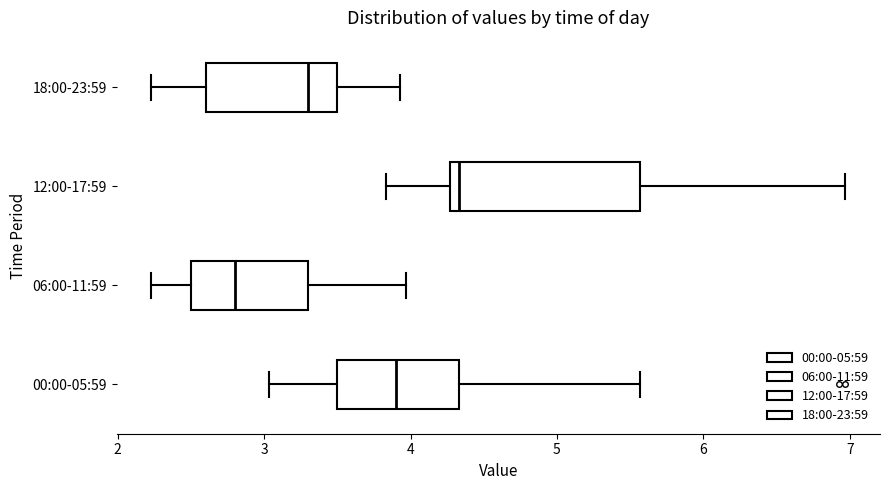

Which box's median line is the furthest to the left?

06:00-11:59